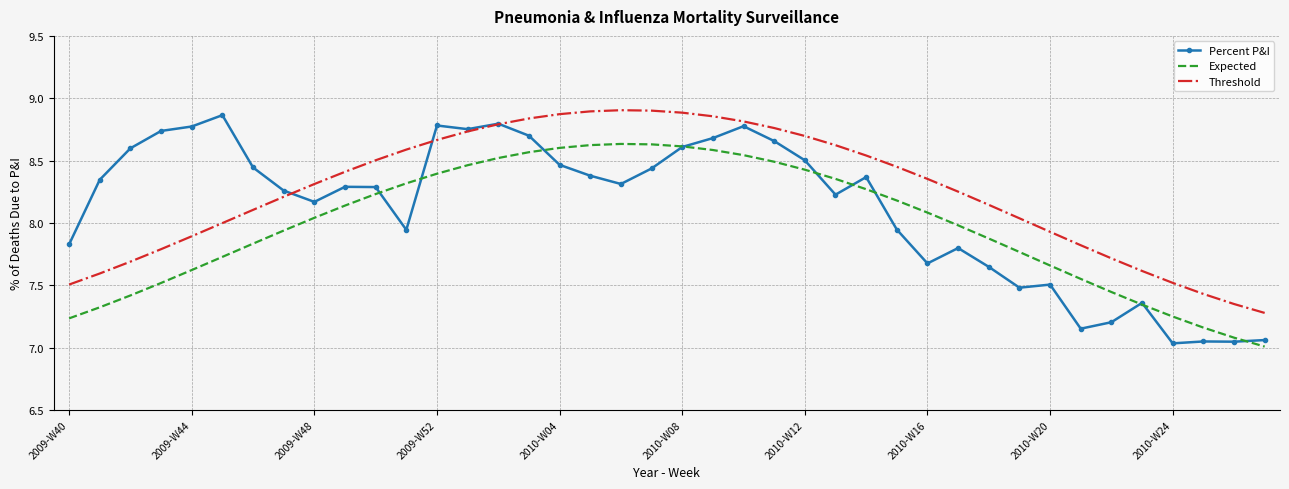

Which series has the largest range (max minus min)?

Percent P&I